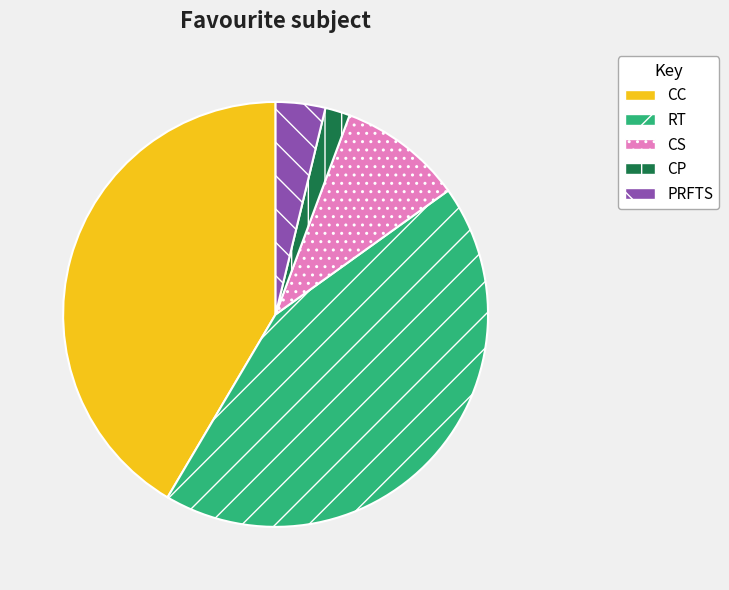

True or false: CS accounts for 19% of the total.

False